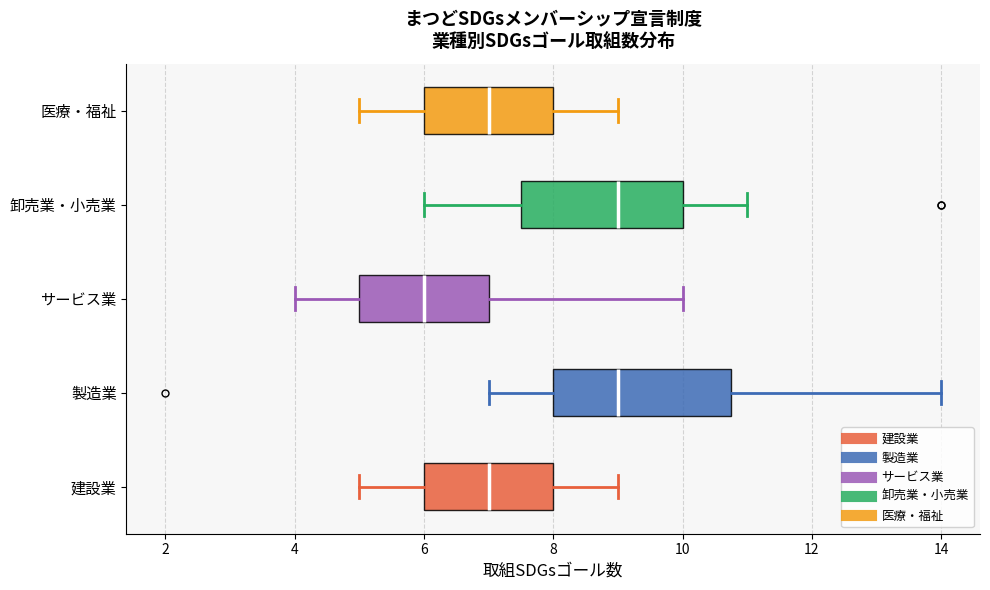

Reading bottom to top, read every box against the x-axis: the position of its median line, the range the box covers, and the ends of its whiskers. The values are not printed on the chart, so give them approximately, as read against the axis.

建設業: median 7.0, box 6.0 to 8.0, whiskers 5.0 to 9.0
製造業: median 9.0, box 8.0 to 10.8, whiskers 7.0 to 14.0
サービス業: median 6.0, box 5.0 to 7.0, whiskers 4.0 to 10.0
卸売業・小売業: median 9.0, box 7.6 to 10.0, whiskers 6.0 to 11.0
医療・福祉: median 7.0, box 6.0 to 8.0, whiskers 5.0 to 9.0